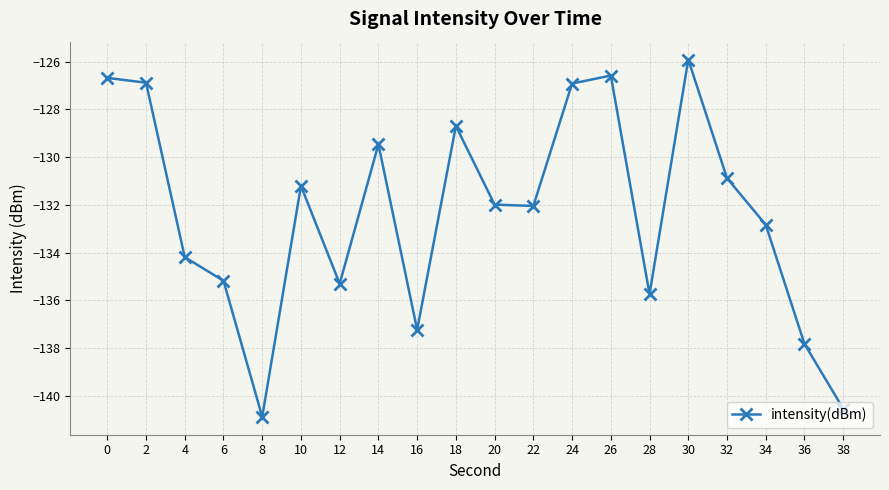

Does the chart have visible grid lines?

Yes